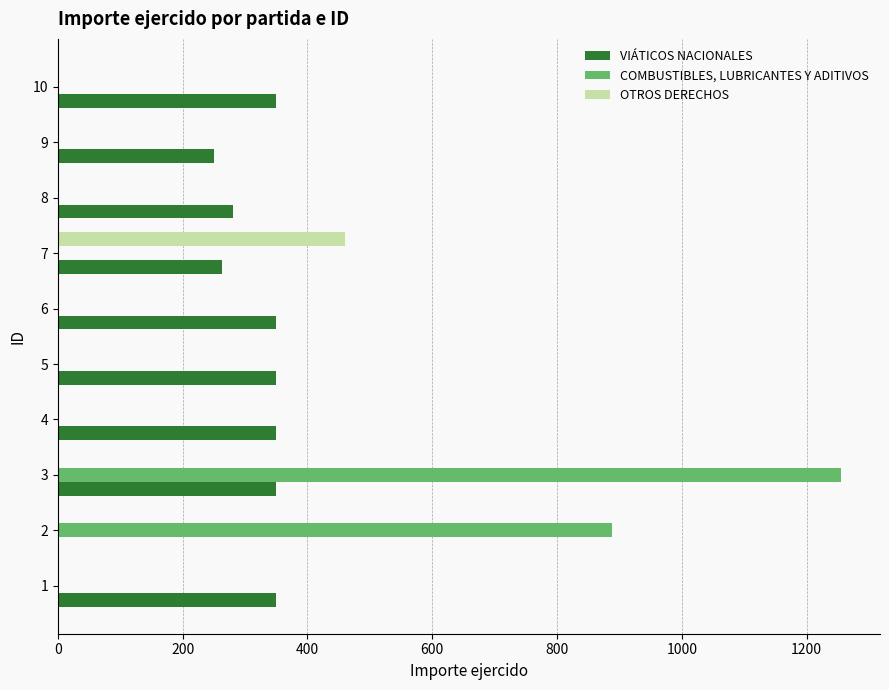

Which series has the widest spread of values?

COMBUSTIBLES, LUBRICANTES Y ADITIVOS